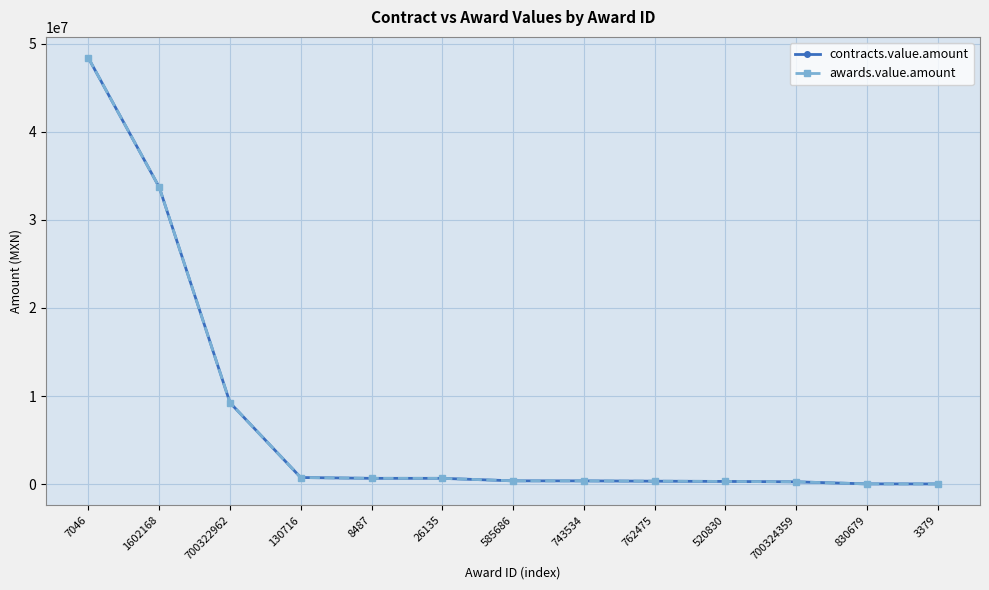

What is the average value of the awards.value.amount series?

7313135.2